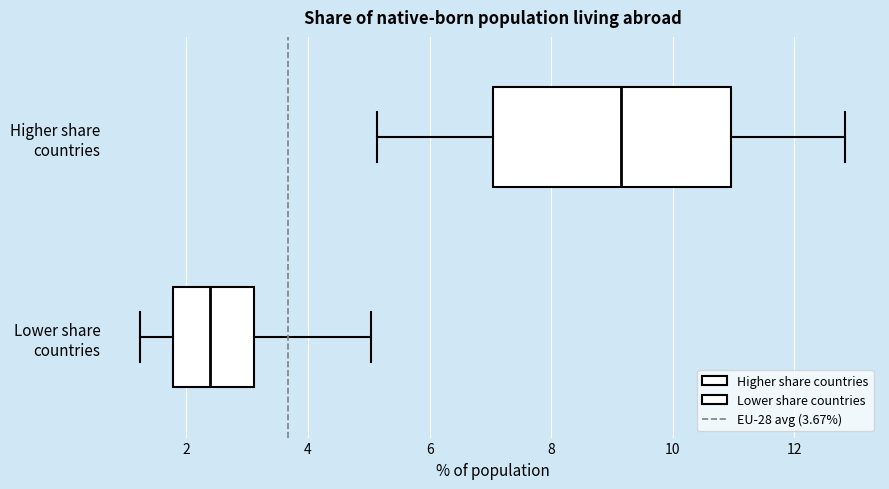

Where is the left edge of the box for Lower share countries on the x-axis? The values are not printed on the chart, so give them approximately, as read against the axis.

1.8